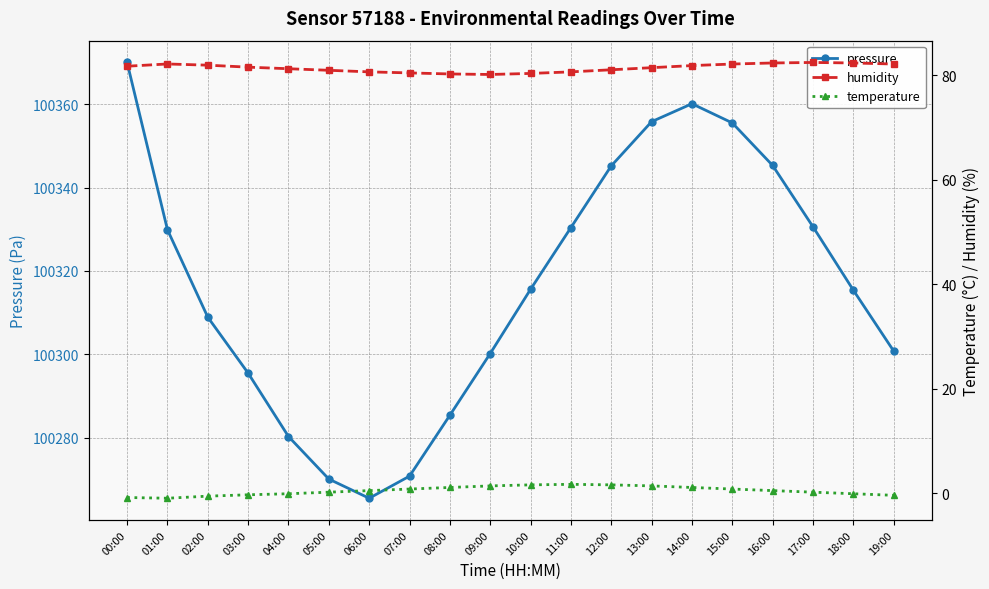

Which series has the largest total across all categories?

pressure